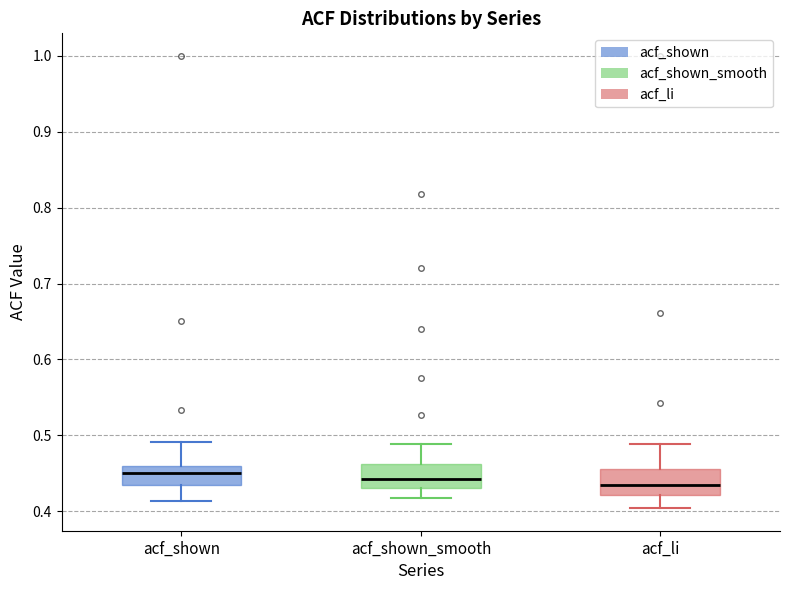

Reading left to right, transcribe this box plot: for each box, give where its median line is, the range the box spans, and where its two whiskers end, as read against the y-axis. The values are not printed on the chart, so give them approximately, as read against the axis.

acf_shown: median 0.45, box 0.43 to 0.46, whiskers 0.41 to 0.49
acf_shown_smooth: median 0.44, box 0.43 to 0.46, whiskers 0.42 to 0.49
acf_li: median 0.43, box 0.42 to 0.46, whiskers 0.40 to 0.49